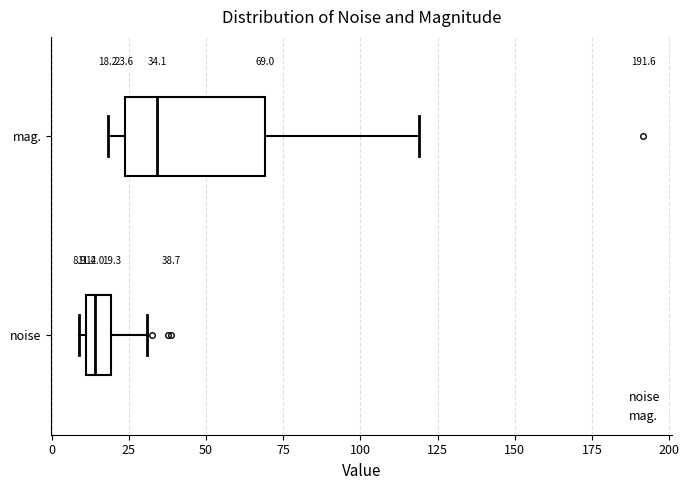

Which box is the widest, from its left edge to its right edge?

mag.